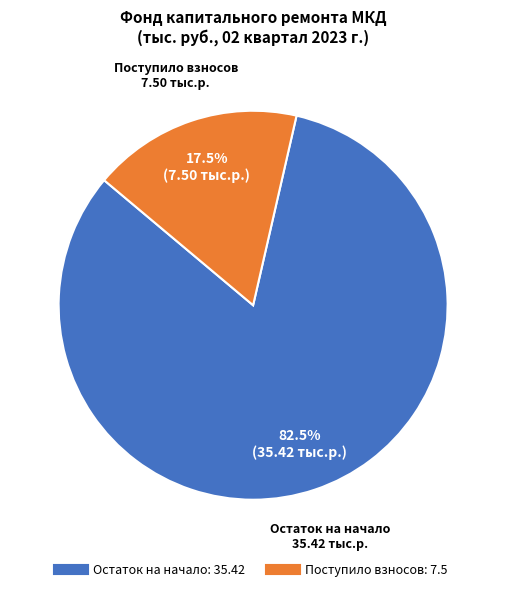

Is there any slice that represents more than half of the pie?

Yes